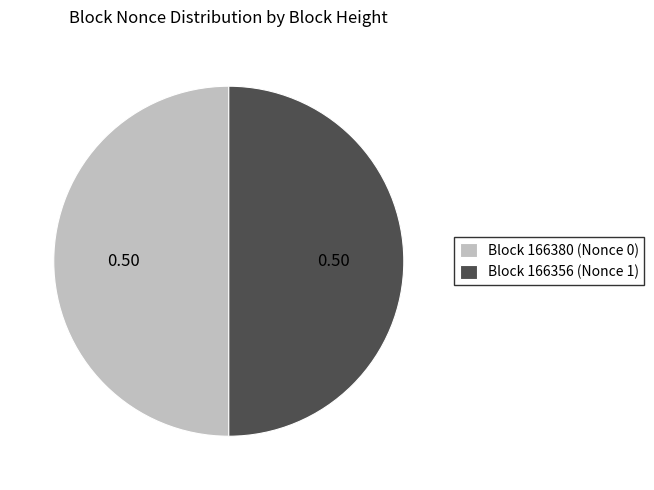

What is the ratio of the value at Block 166380 (Nonce 0) to the value at Block 166356 (Nonce 1)?

1.0